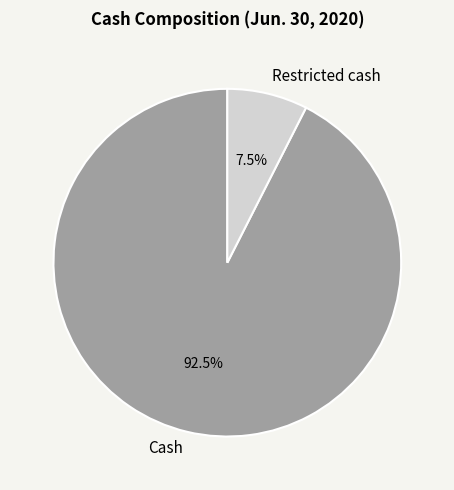

Which slice is the smallest?

Restricted cash